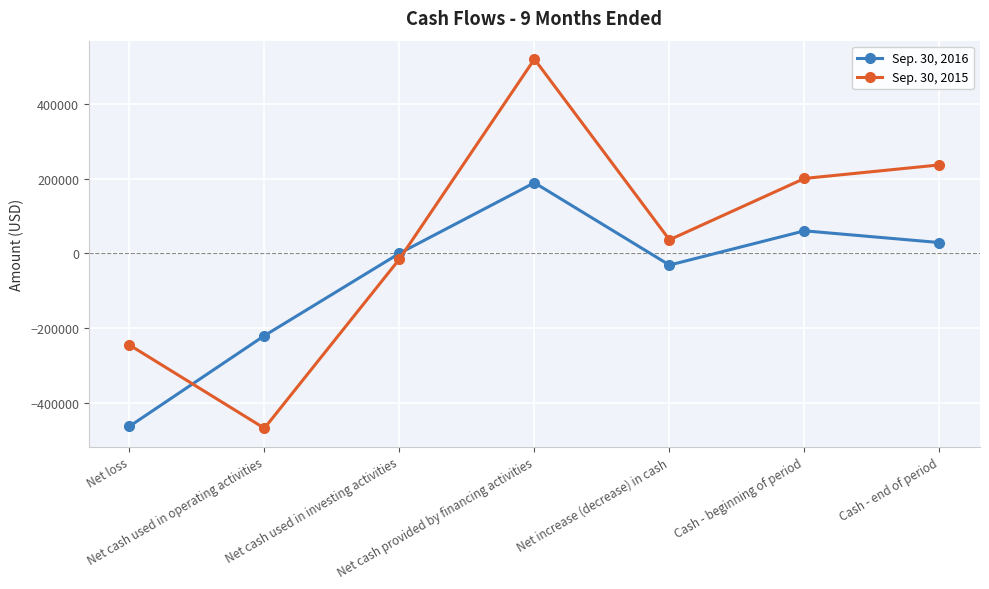

What is the difference between the maximum and minimum values in the Sep. 30, 2016 series?

652380